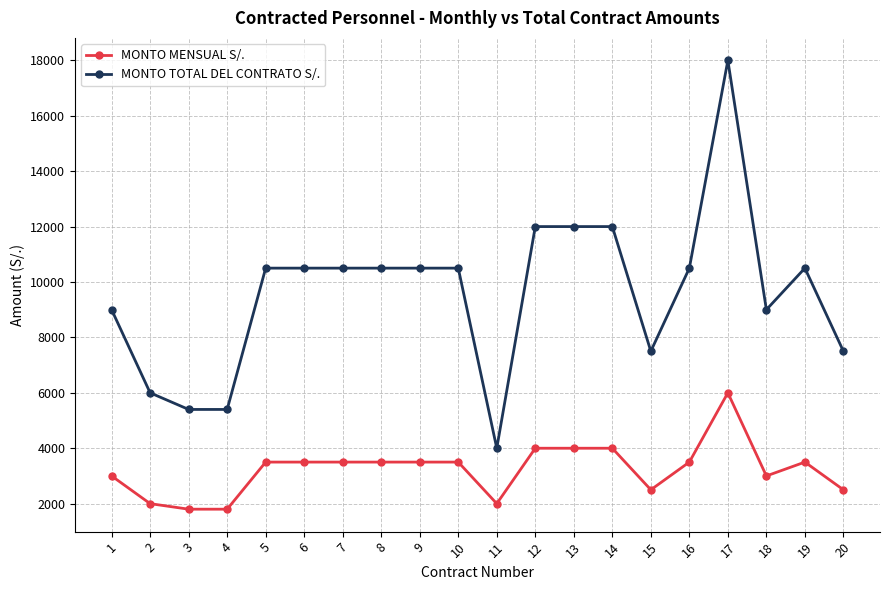

Does the chart display data point markers on the line(s)?

Yes